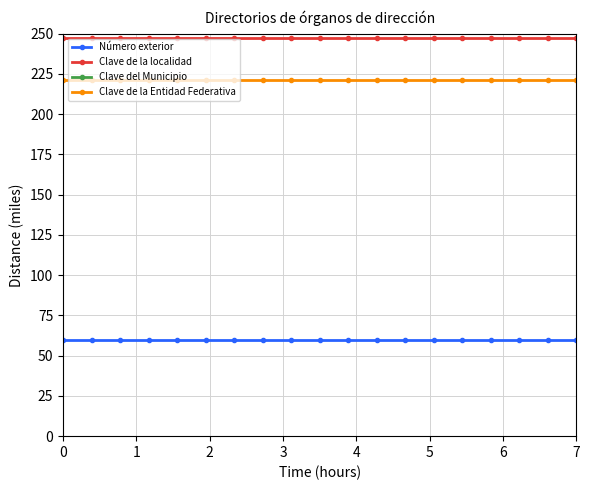

What is the average value of the Clave de la Entidad Federativa series?

221.0